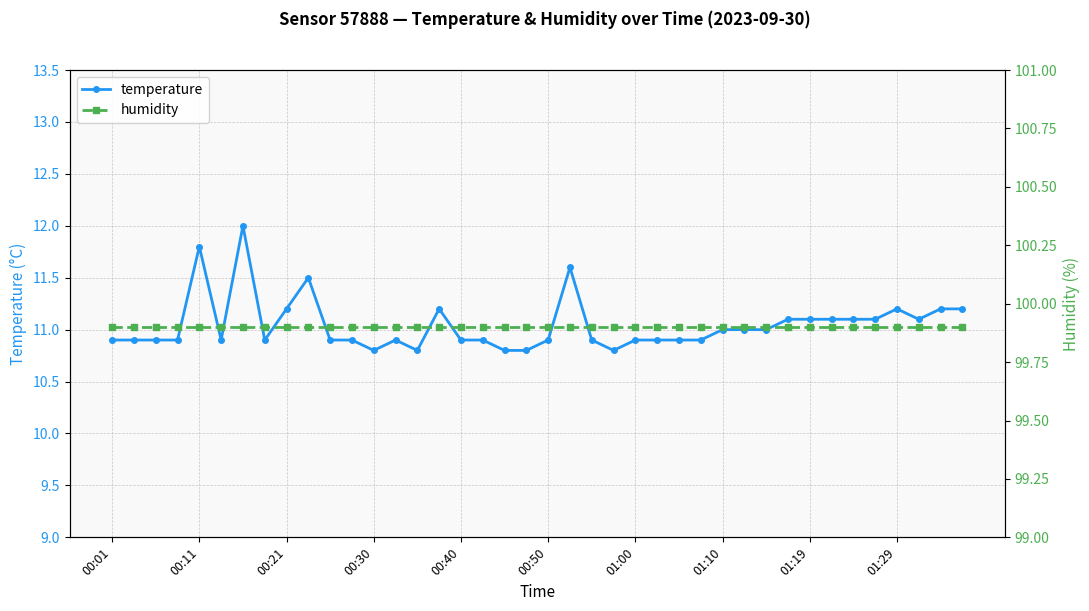

How many distinct data groups are displayed?

2